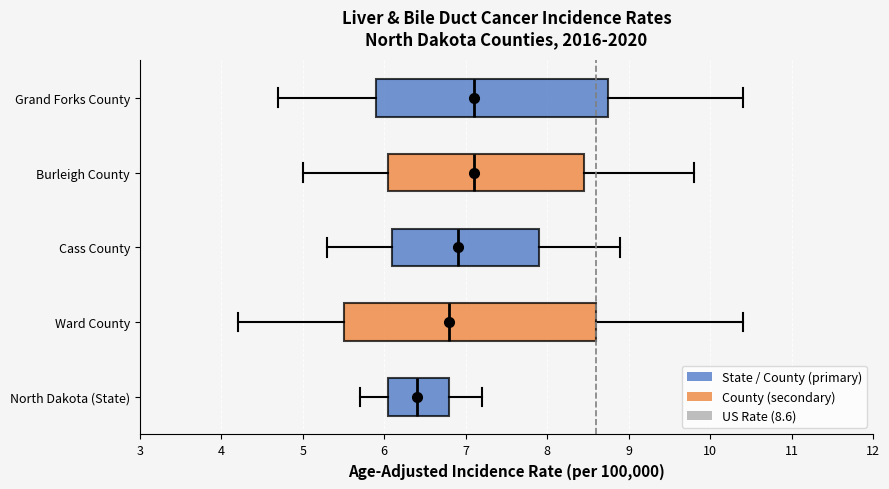

Where does the right whisker of the box for Grand Forks County end on the x-axis? The values are not printed on the chart, so give them approximately, as read against the axis.

10.4